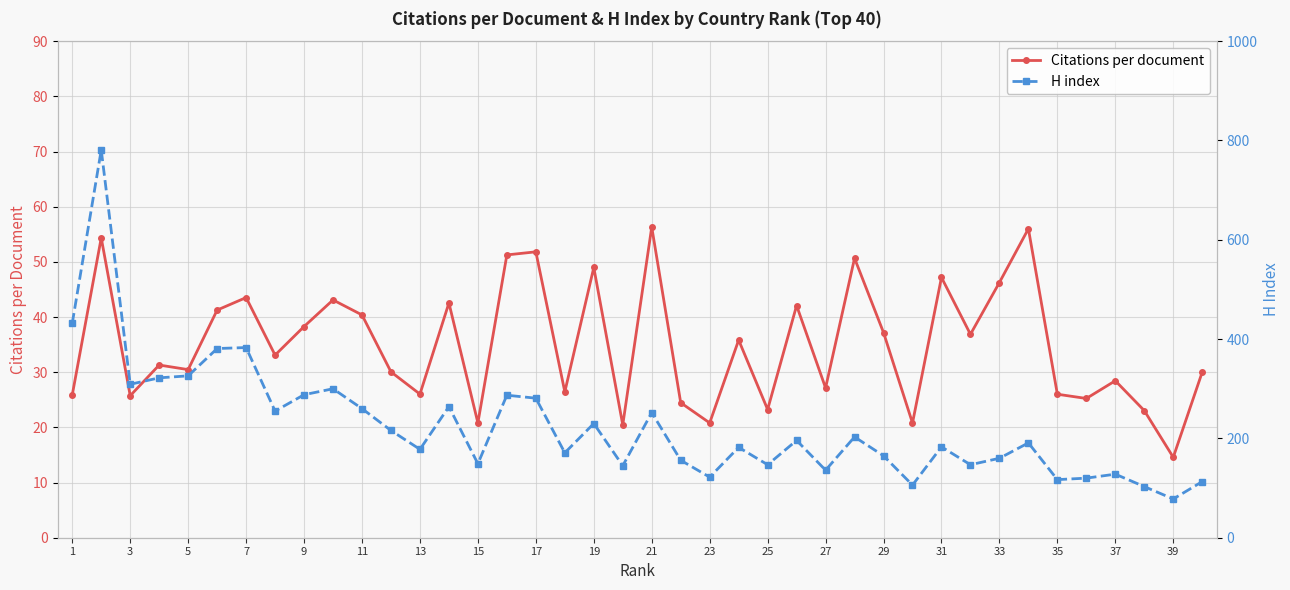

Is it true that Citations per document equals 16.5 at 3?

False